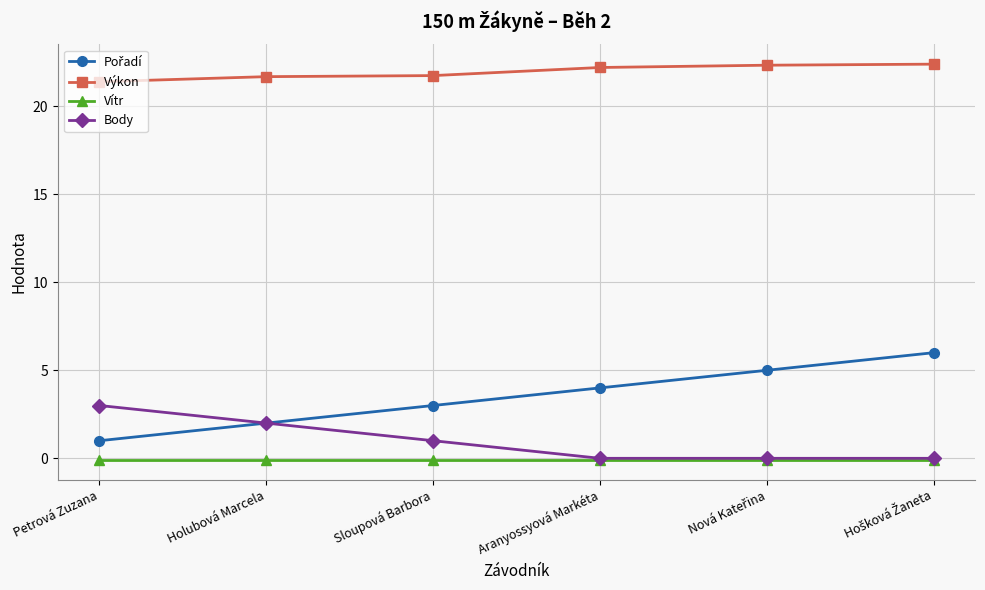

What is the greatest value displayed?

22.4